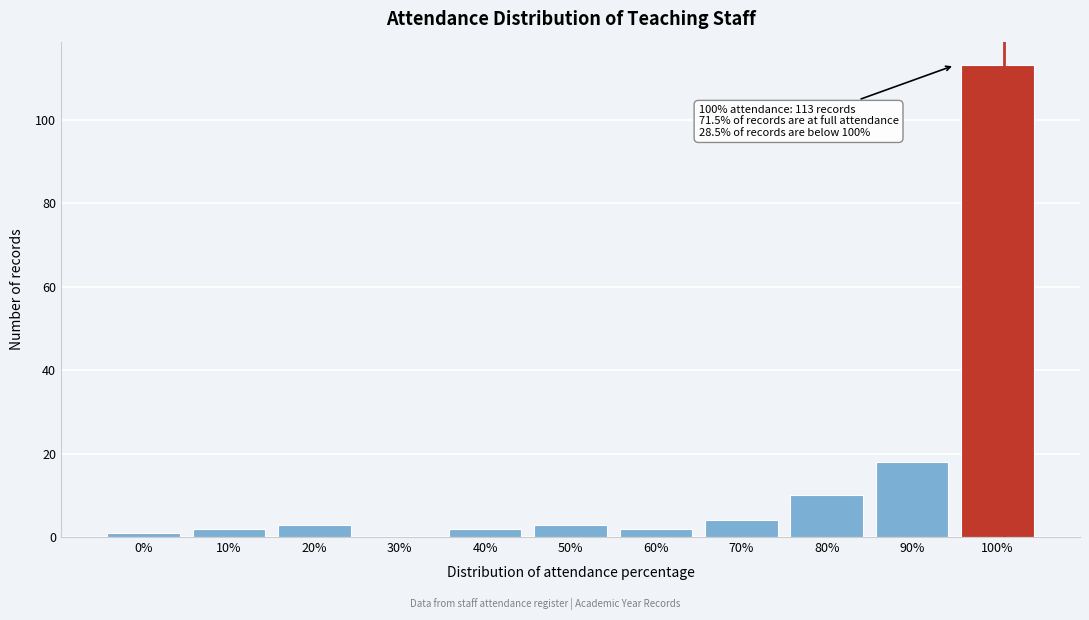

Reading right to left, transcribe all the data shown in this chart.

100%=113	90%=18	80%=10	70%=4	60%=2	50%=3	40%=2	30%=0	20%=3	10%=2	0%=1